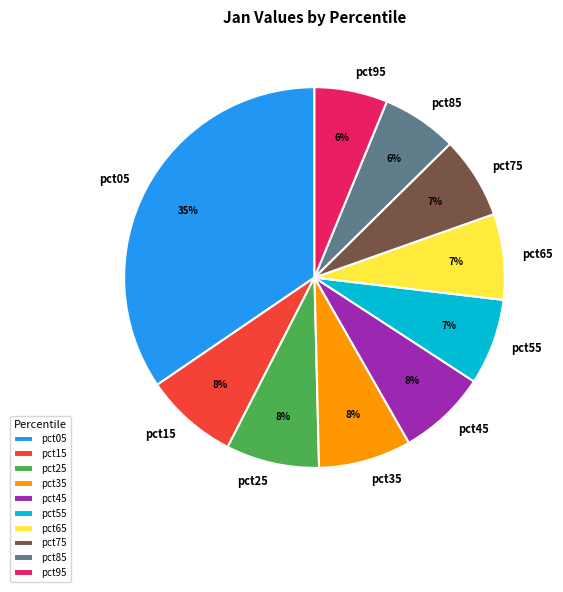

Is the sum of pct65 and pct95 greater than half?

No